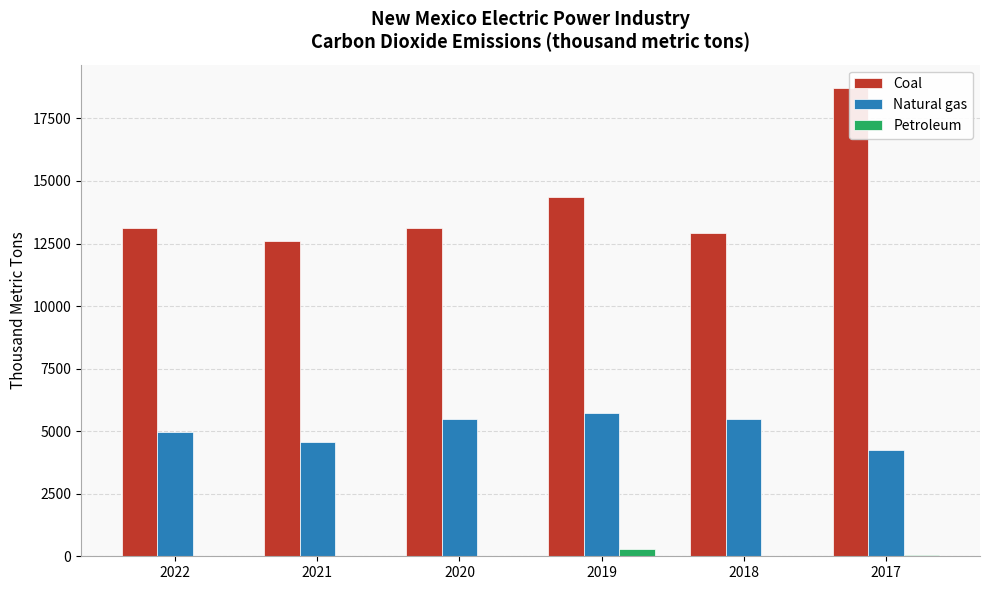

What are all the series names shown in the legend?

Coal, Natural gas, Petroleum